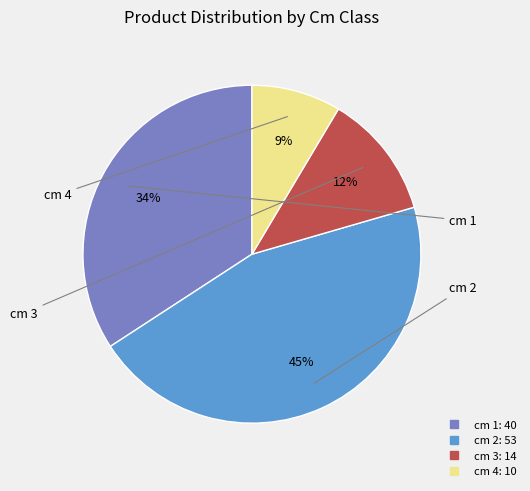

To the nearest percent, what percentage of the pie is cm 4?

9%